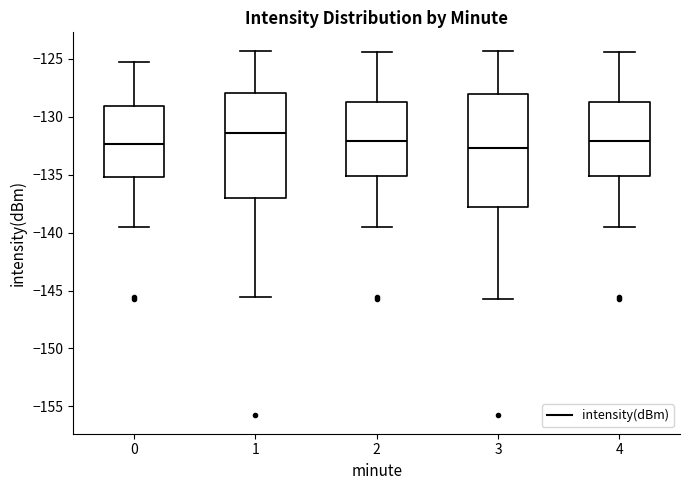

Which box is the tallest, from its lower edge to its upper edge?

3